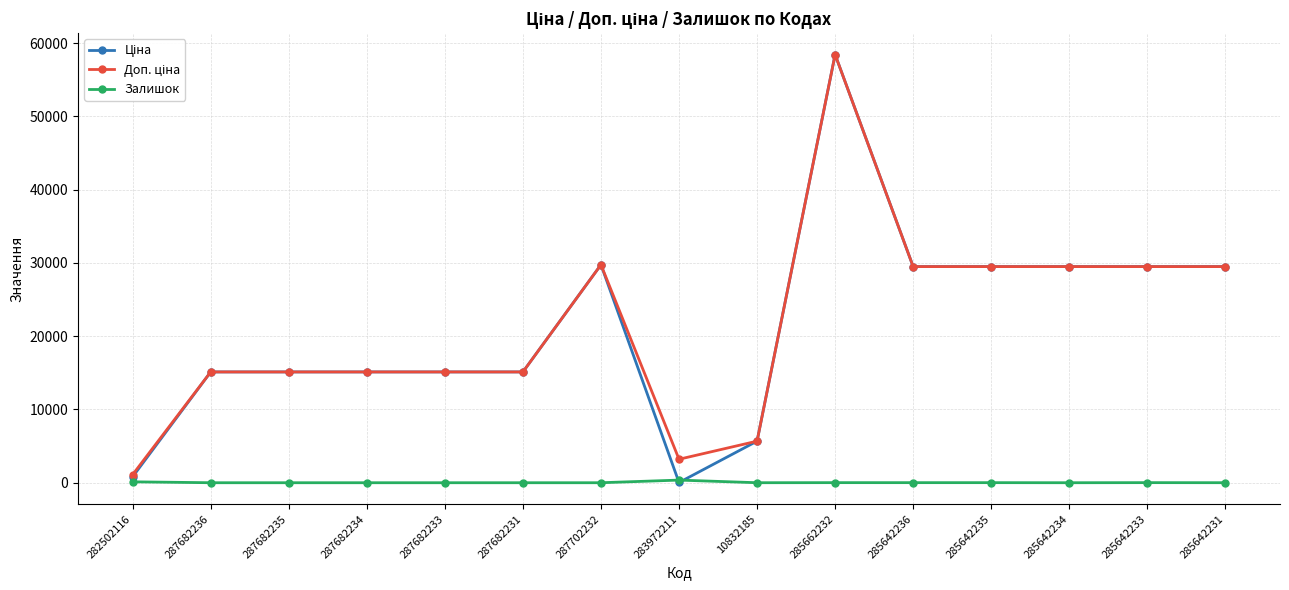

At which category is the sum across all series the highest?

285662232